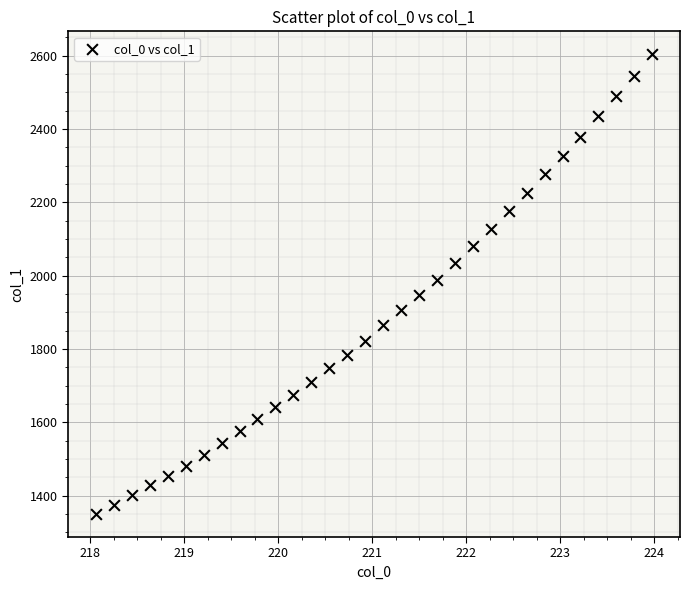

What is the range of X values (max minus min)?

5.9